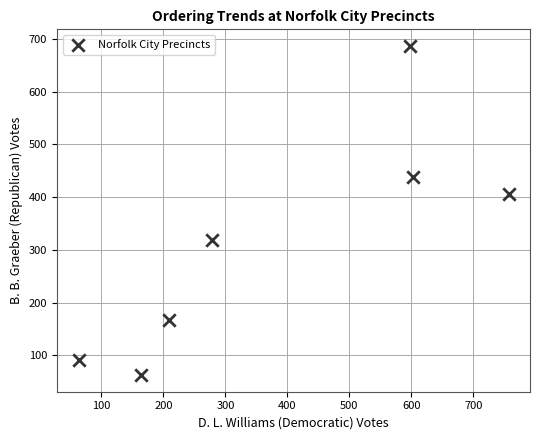

What Y value in the scatter plot is closest to 374?

406